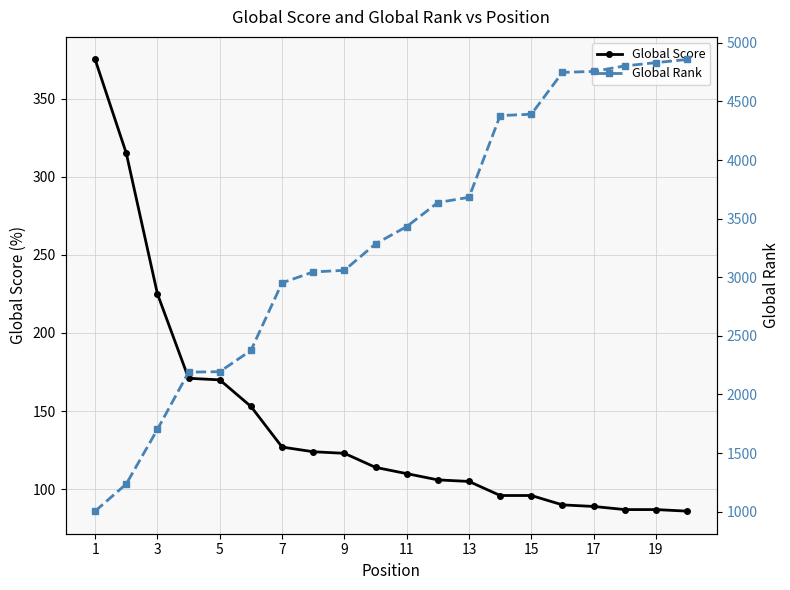

True or false: Global Rank has more than 1 interior local peaks.

False